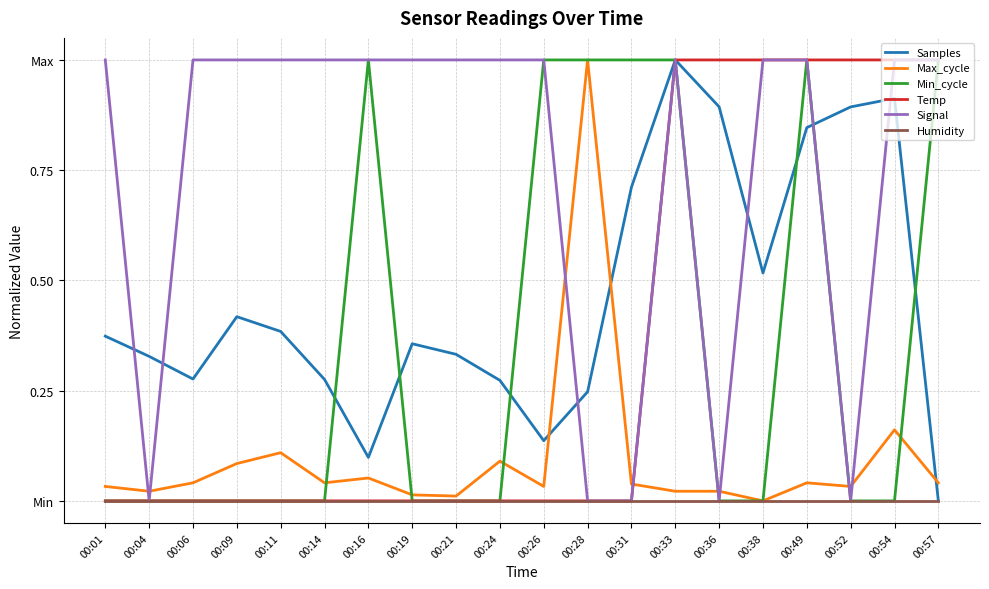

What is the difference between the highest and lowest values at 00:54?

1.0